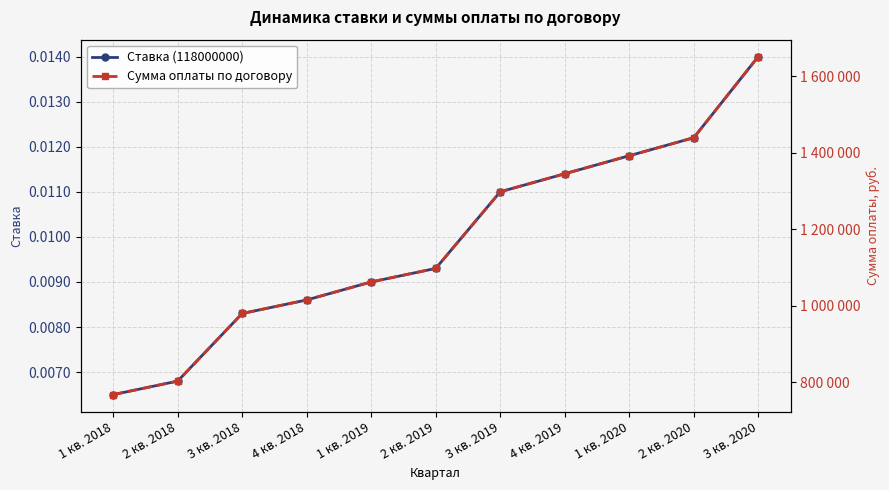

Rank the series at 1 кв. 2020 from highest to lowest value.

Сумма оплаты по договору, Ставка (118000000)